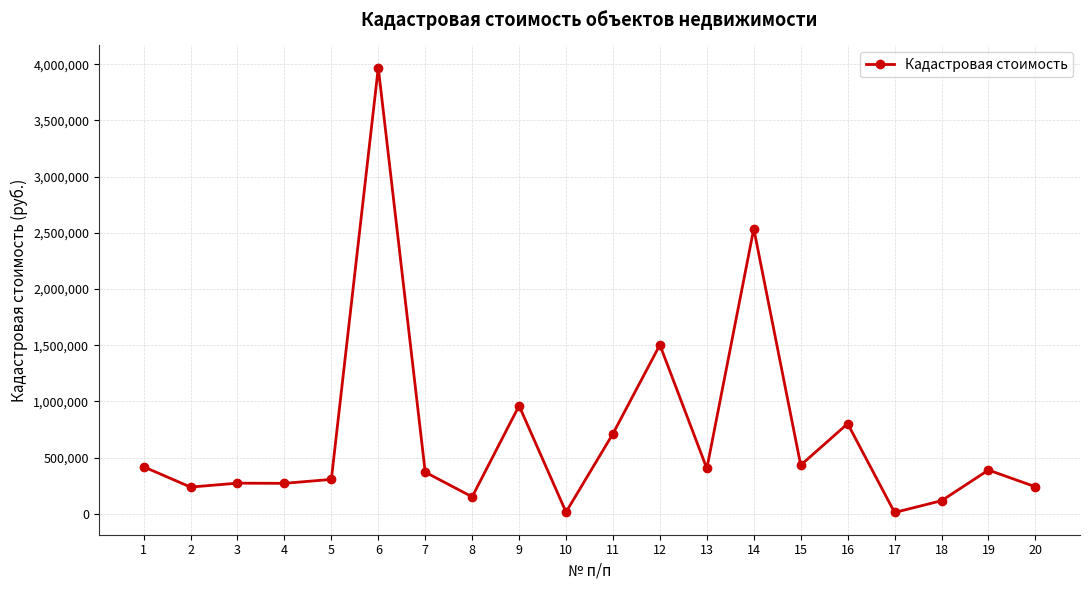

How many lines are shown in the chart?

1